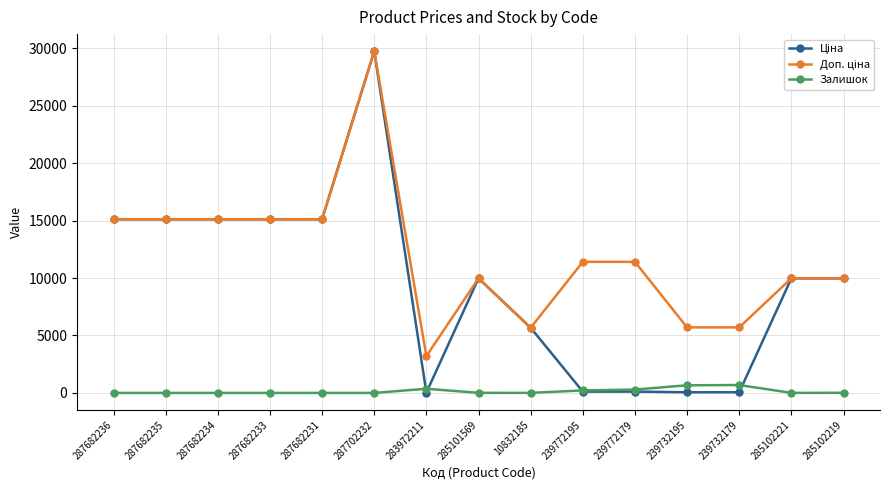

At how many categories does at least one series exceed 12715?

6